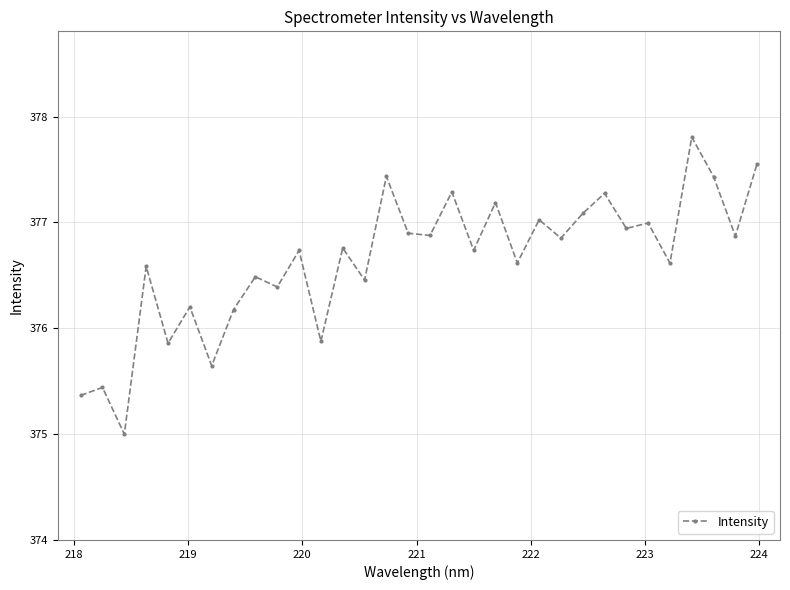

What is the maximum value shown in the chart?

377.8